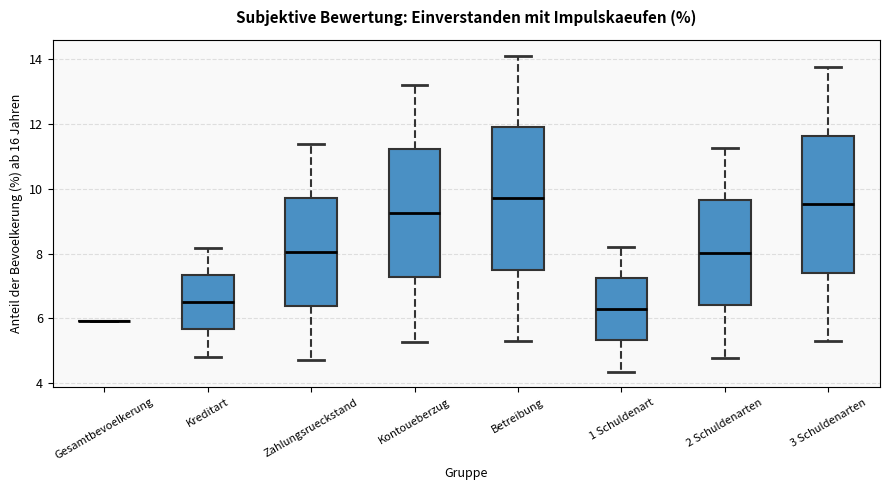

Where does the median line of the box for 1 Schuldenart sit on the y-axis? The values are not printed on the chart, so give them approximately, as read against the axis.

6.2